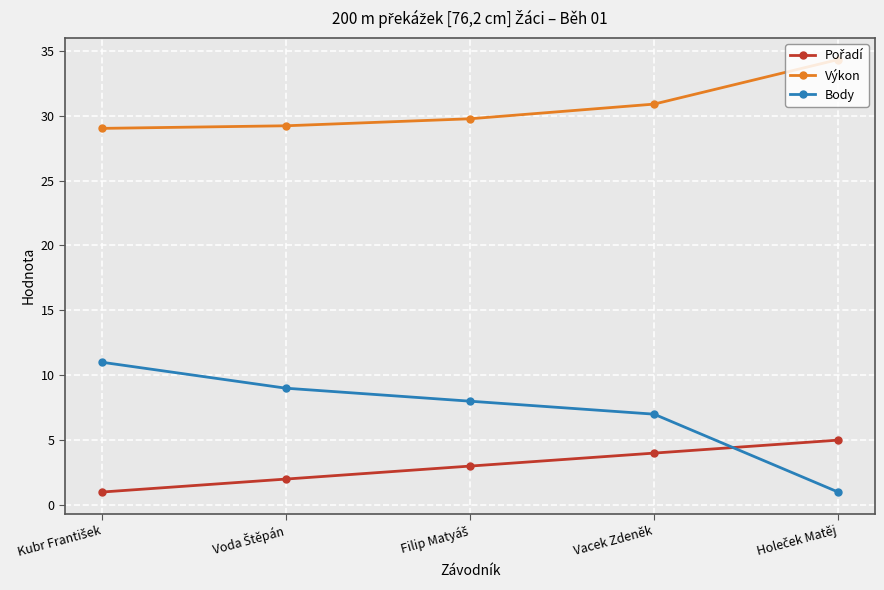

At how many categories does at least one series exceed 24?

5